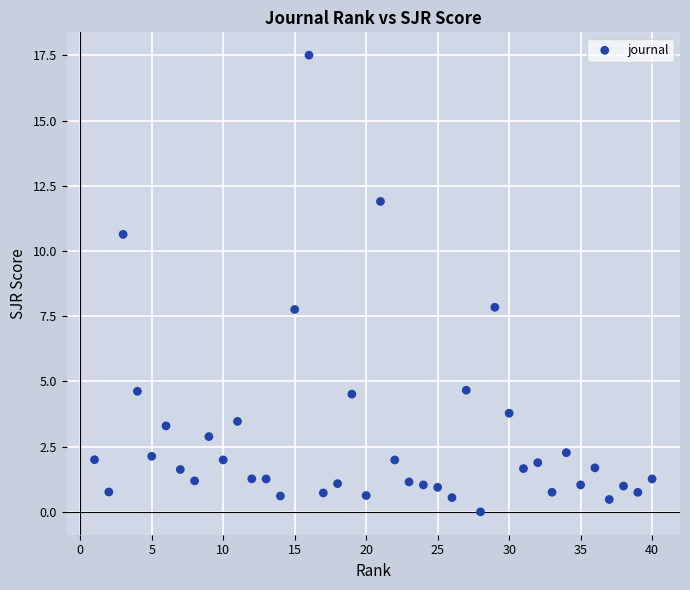

What is the range of X values (max minus min)?

39.0